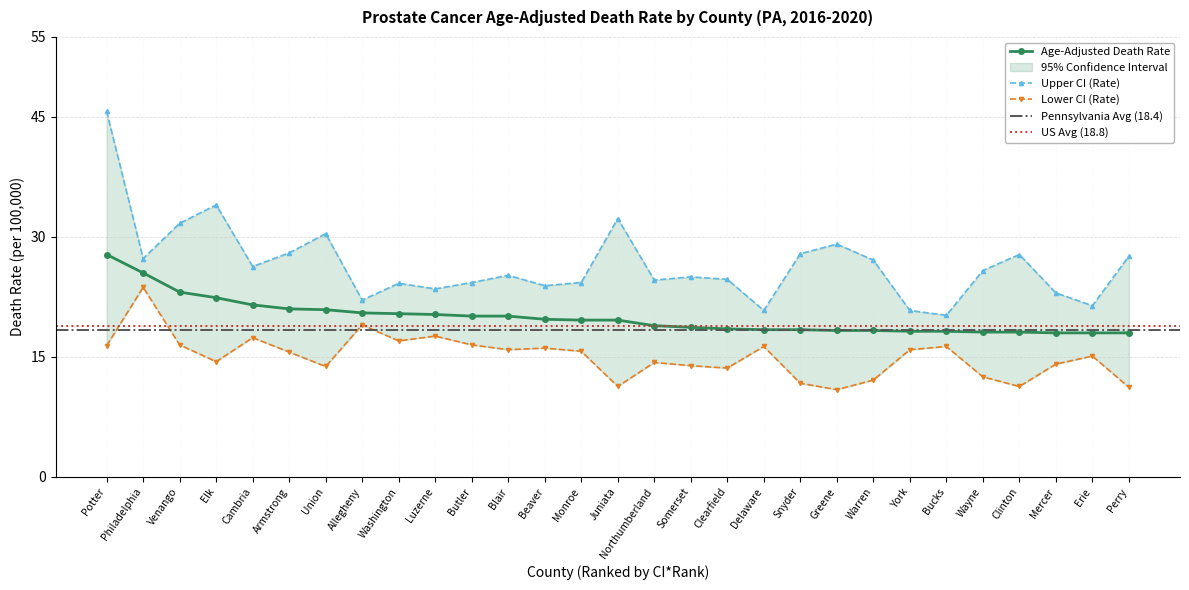

At which label does Age-Adjusted Death Rate first exceed 19?

Potter